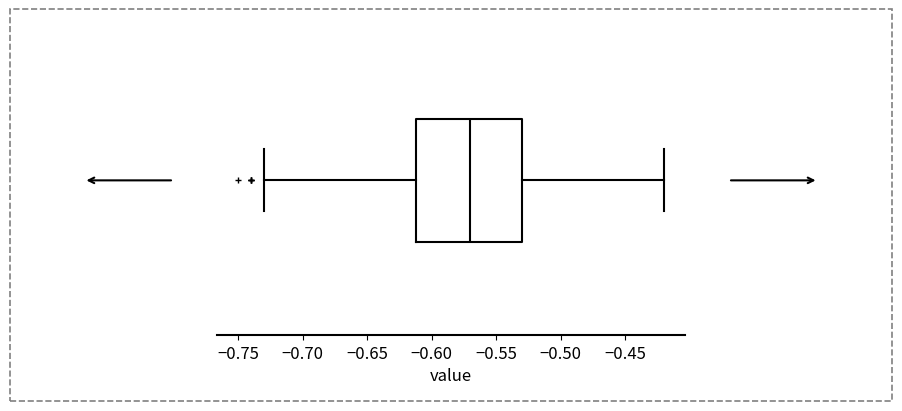

Read this box plot against the x-axis: the position of the median line, the range covered by the box, and the ends of both whiskers. The values are not printed on the chart, so give them approximately, as read against the axis.

median -0.57, box -0.61 to -0.53, whiskers -0.73 to -0.42